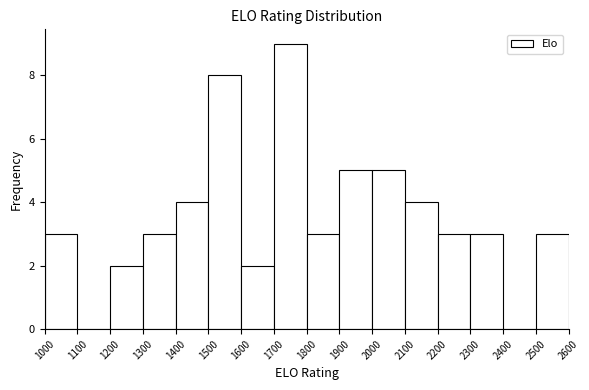

Reading left to right, transcribe this chart: for each bar, give the range it covers on the x-axis and its height. The values are not printed on the chart, so give them approximately, as read against the axis.

1000 to 1100: 3
1100 to 1200: 0
1200 to 1300: 2
1300 to 1400: 3
1400 to 1500: 4
1500 to 1600: 8
1600 to 1700: 2
1700 to 1800: 9
1800 to 1900: 3
1900 to 2000: 5
2000 to 2100: 5
2100 to 2200: 4
2200 to 2300: 3
2300 to 2400: 3
2400 to 2500: 0
2500 to 2600: 3